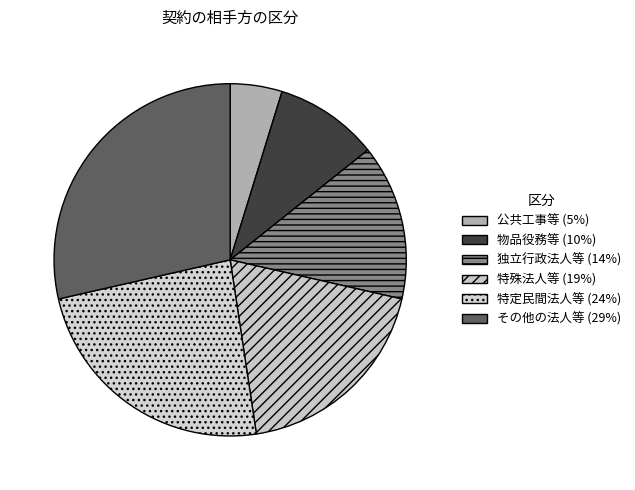

Is there a majority slice in this chart?

No